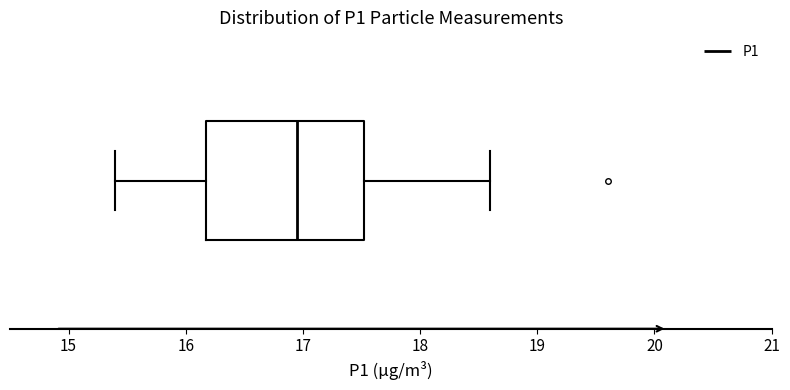

Read this box plot against the x-axis: the position of the median line, the range covered by the box, and the ends of both whiskers. The values are not printed on the chart, so give them approximately, as read against the axis.

median 17.0, box 16.2 to 17.5, whiskers 15.4 to 18.6